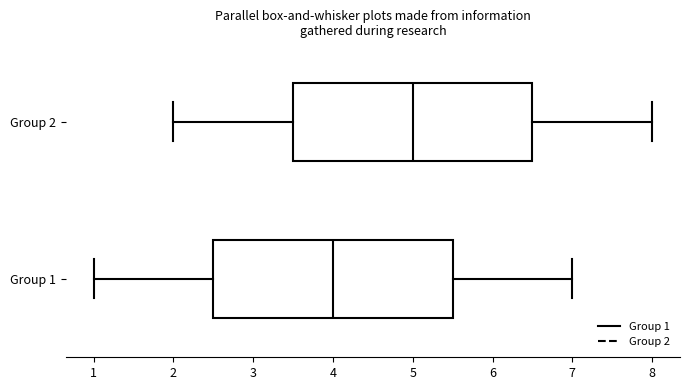

Which box has the furthest to the left median line?

Group 1